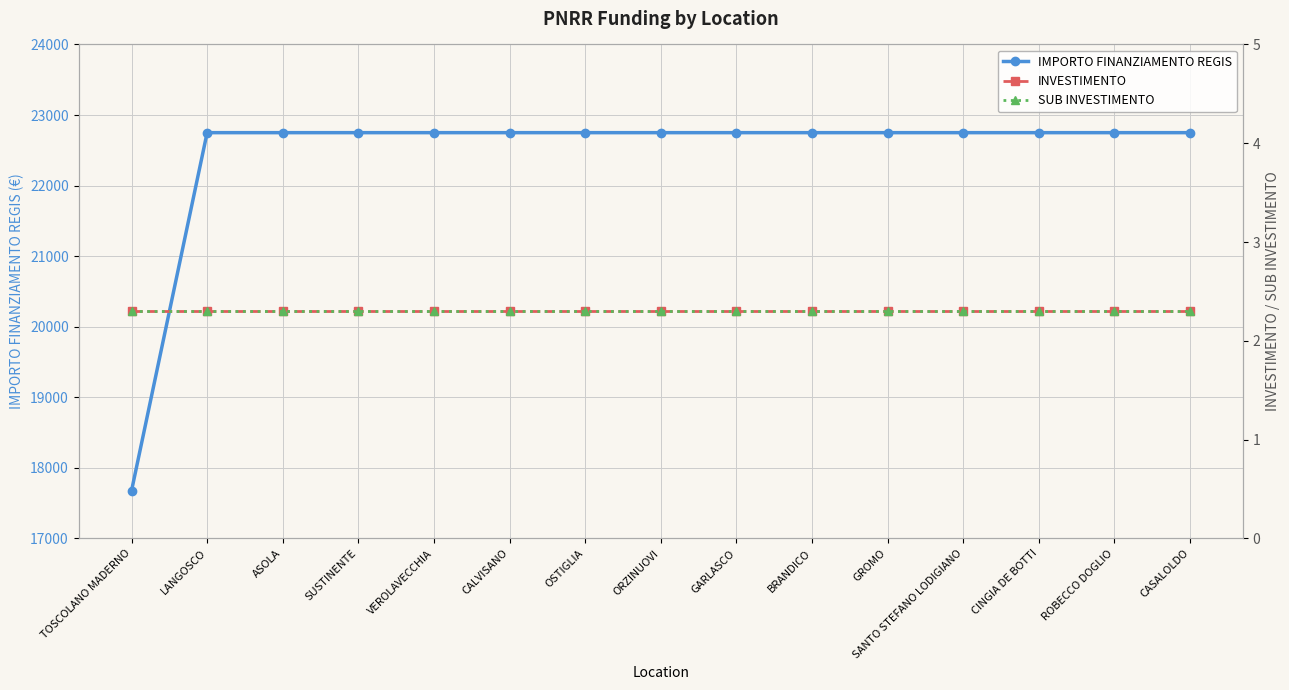

Is it true that INVESTIMENTO equals 4.1 at ORZINUOVI?

False